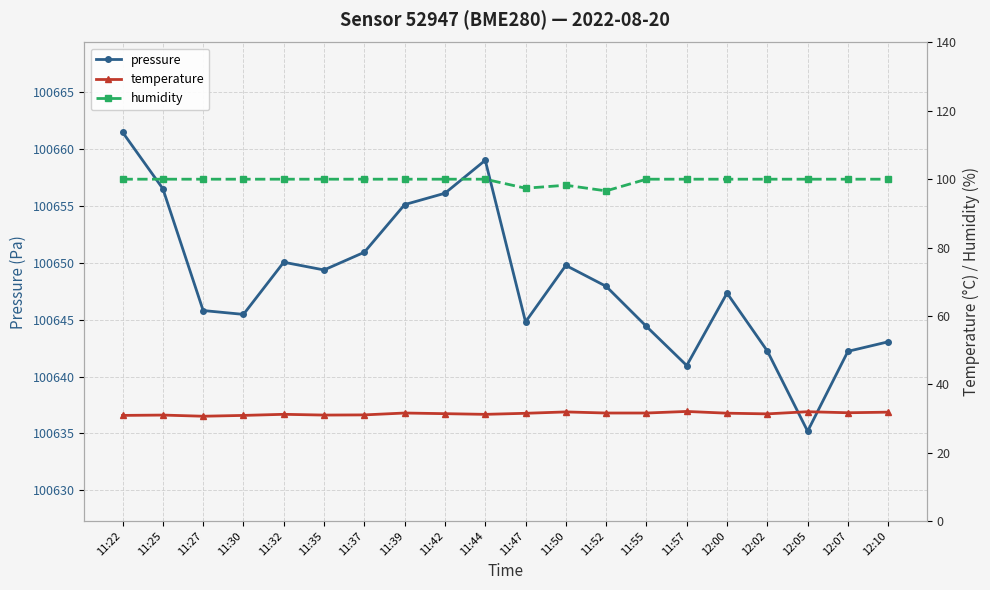

Which series has the largest total across all categories?

pressure